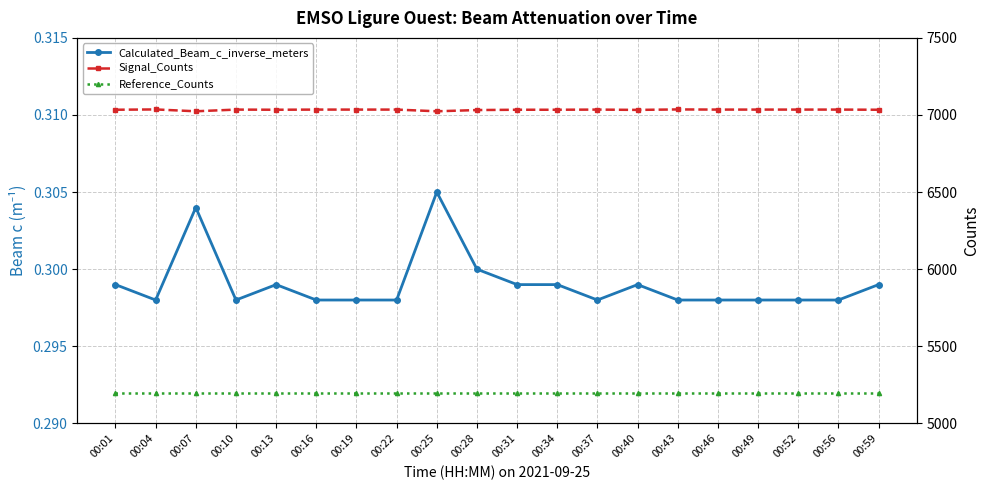

What is the value of the Calculated_Beam_c_inverse_meters point at the 2nd from the left?

0.3